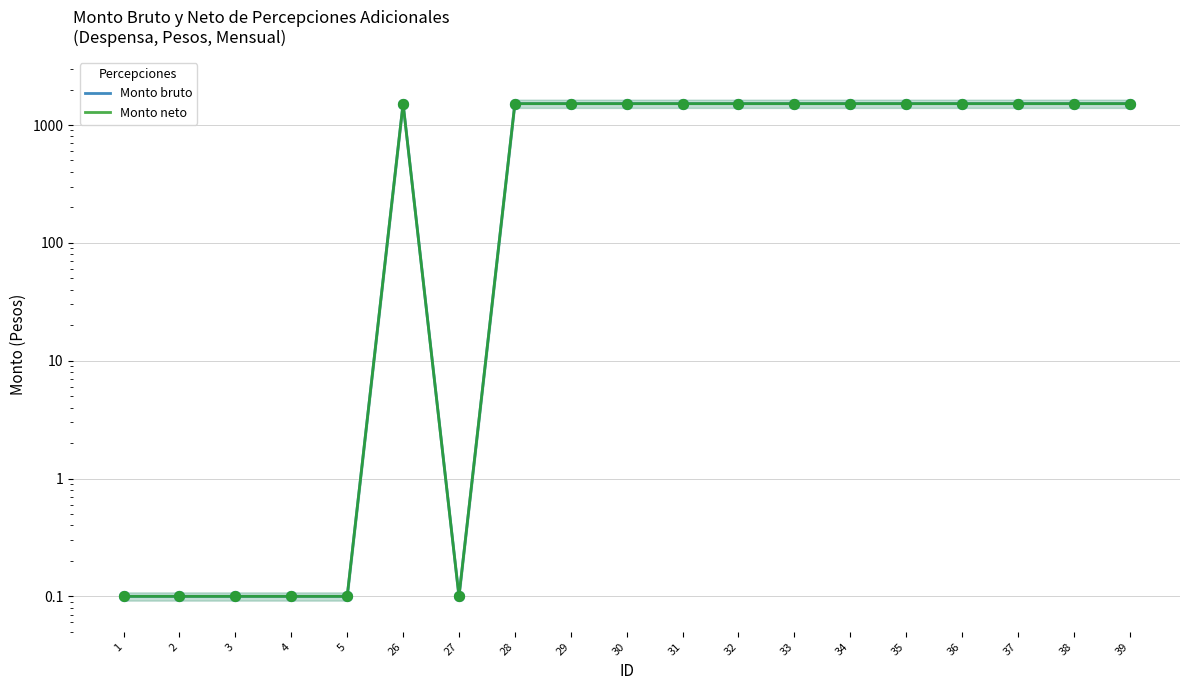

Which series has the widest spread of Y values?

Monto bruto